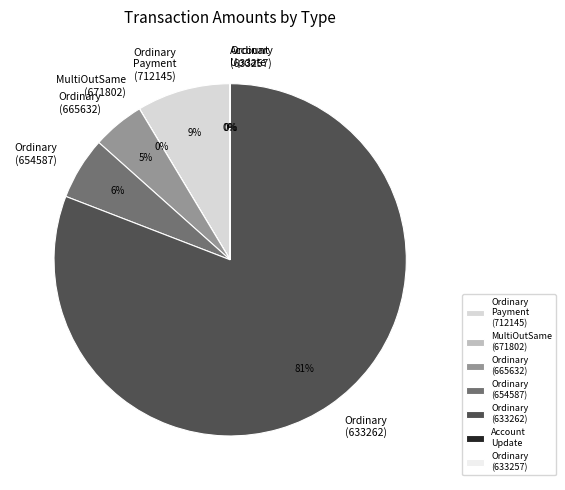

Is Ordinary (633262) the majority of the pie?

Yes